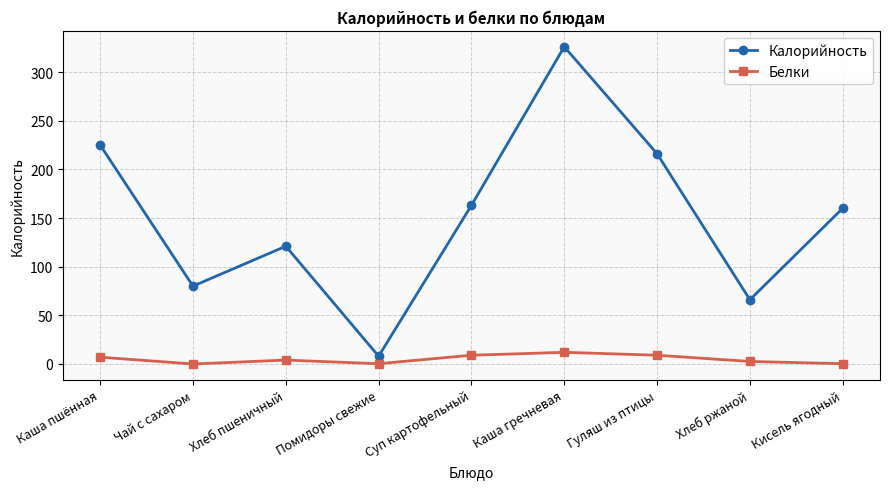

True or false: Белки and Калорийность intersect in this chart.

False